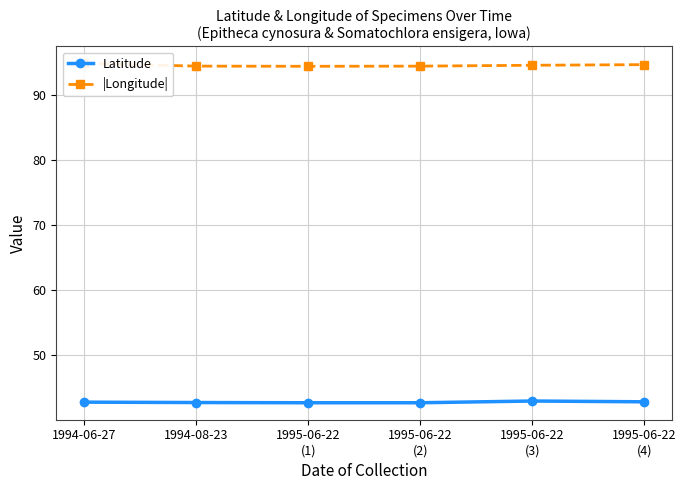

True or false: Latitude and |Longitude| intersect in this chart.

False